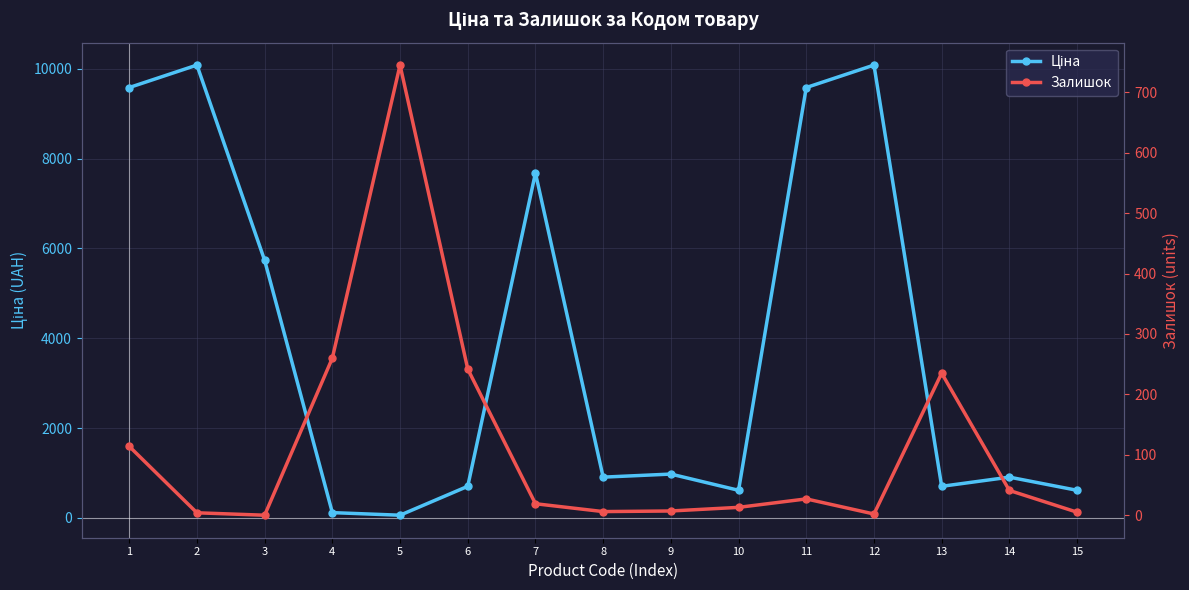

Where do Ціна and Залишок first cross each other?

3 and 4